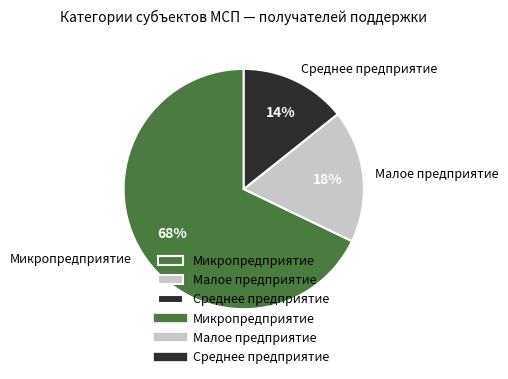

To the nearest percent, what is the difference between the Микропредприятие and Малое предприятие slice percentages?

50%